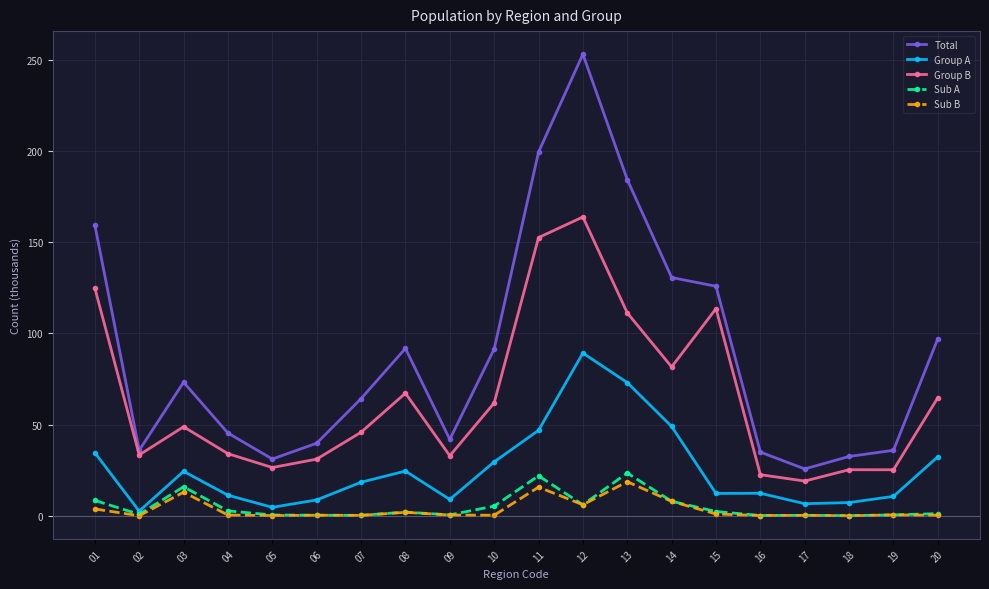

The Group B series shows 18.1 at 05. True or false?

False